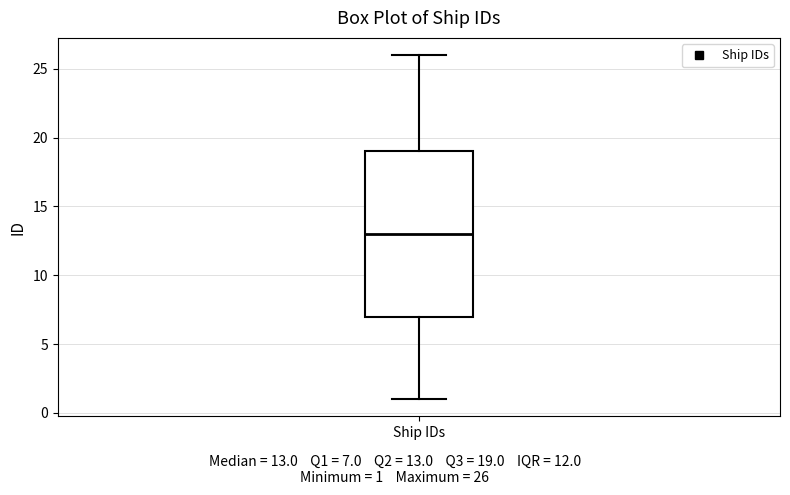

Read this box plot against the y-axis: the position of the median line, the range covered by the box, and the ends of both whiskers. The values are not printed on the chart, so give them approximately, as read against the axis.

median 13, box 7 to 19, whiskers 1 to 26